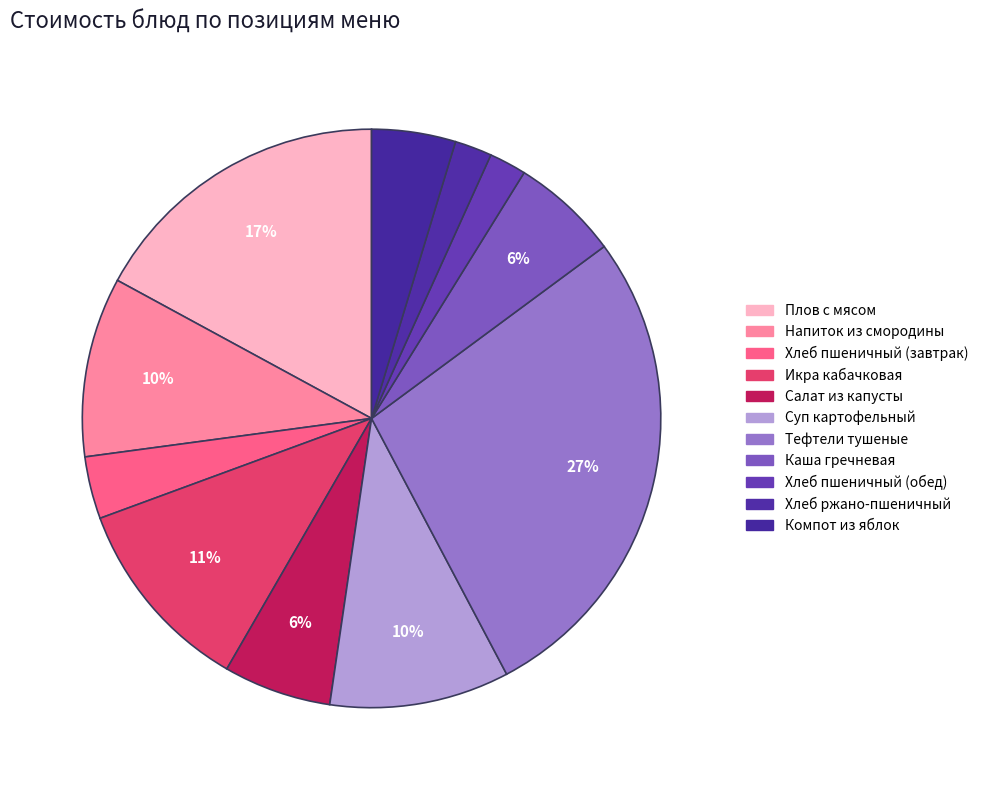

Is the sum of Хлеб пшеничный (обед) and Икра кабачковая greater than half?

No